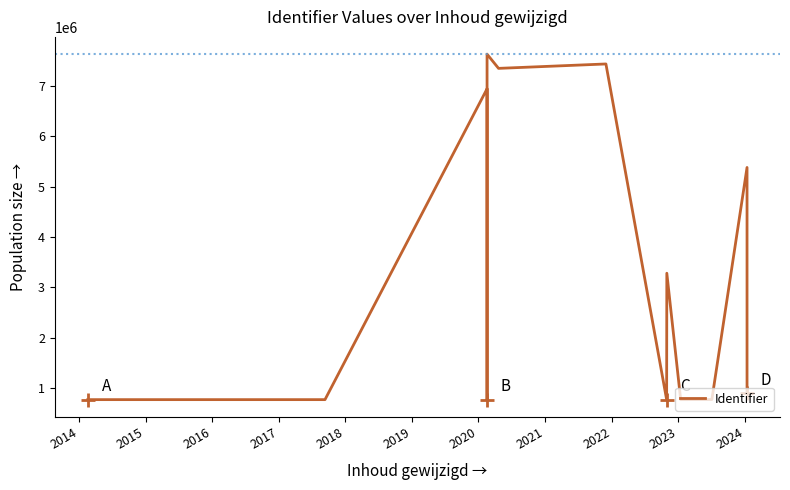

What is the sum of the values at 2021 and 2017?

8206967